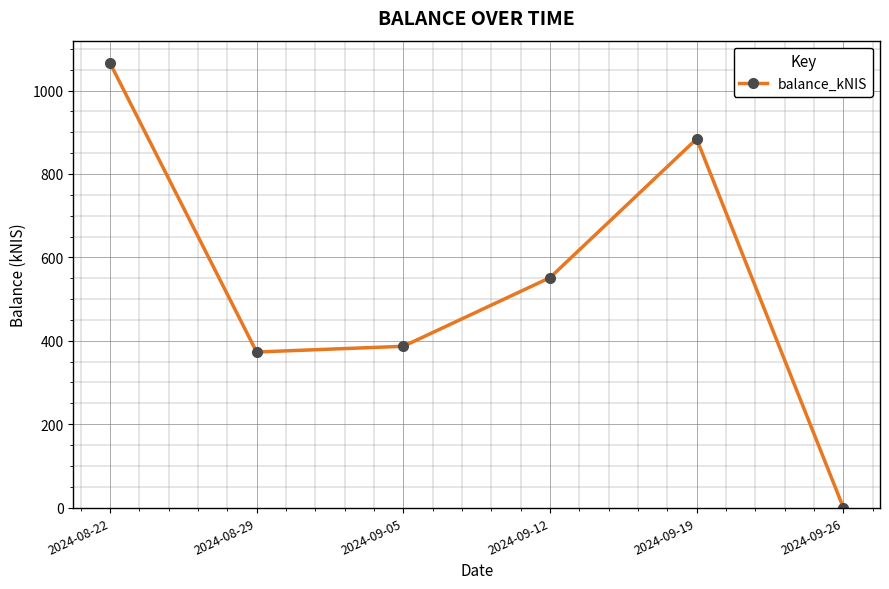

What is the label of the 1st point from the left?

2024-08-22